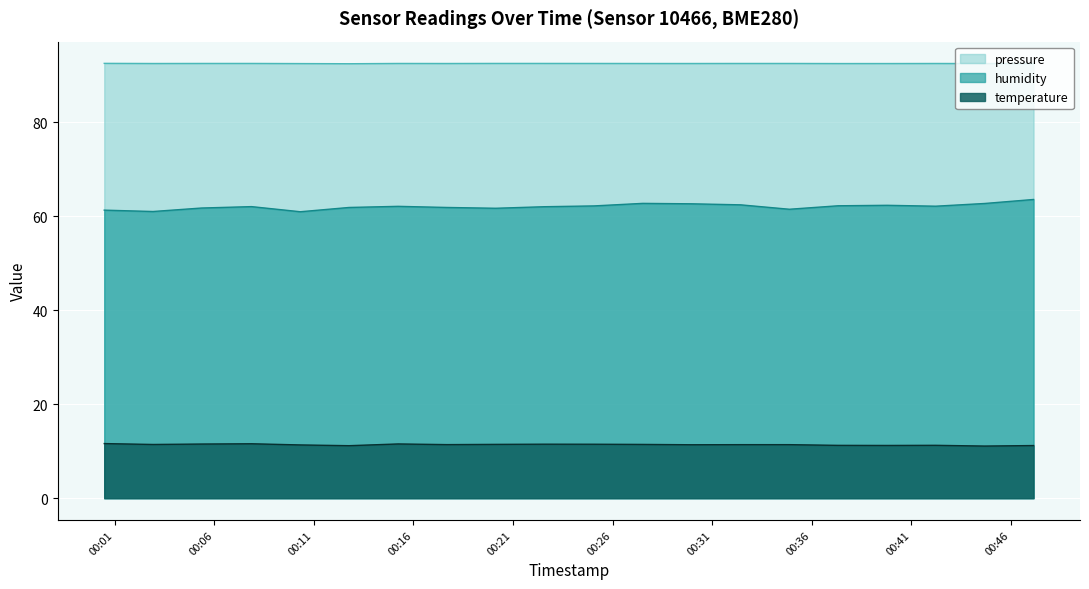

At which category does humidity reach its first local peak?

2023-04-01T00:07:52